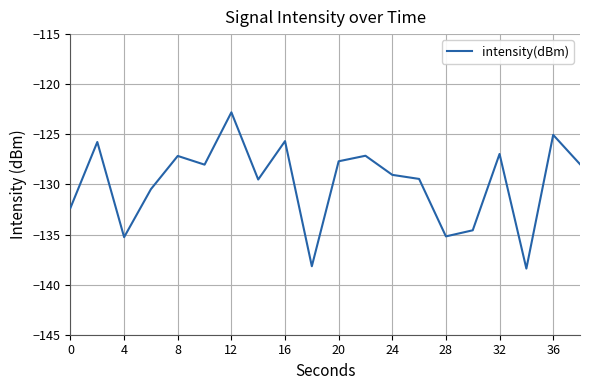

What is the smallest value displayed?

-138.4